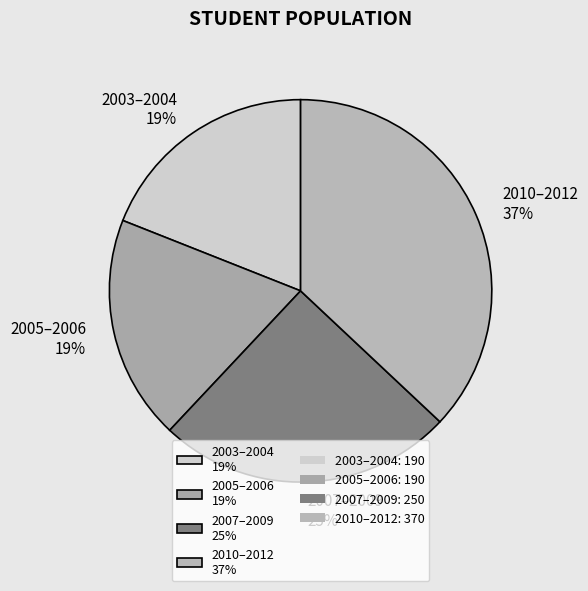

Is there any slice that represents more than half of the pie?

No